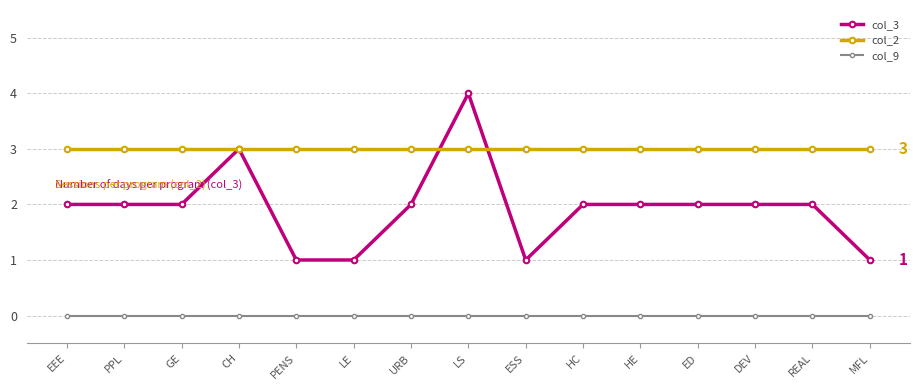

Rank the series at EEE from lowest to highest value.

col_9, col_3, col_2